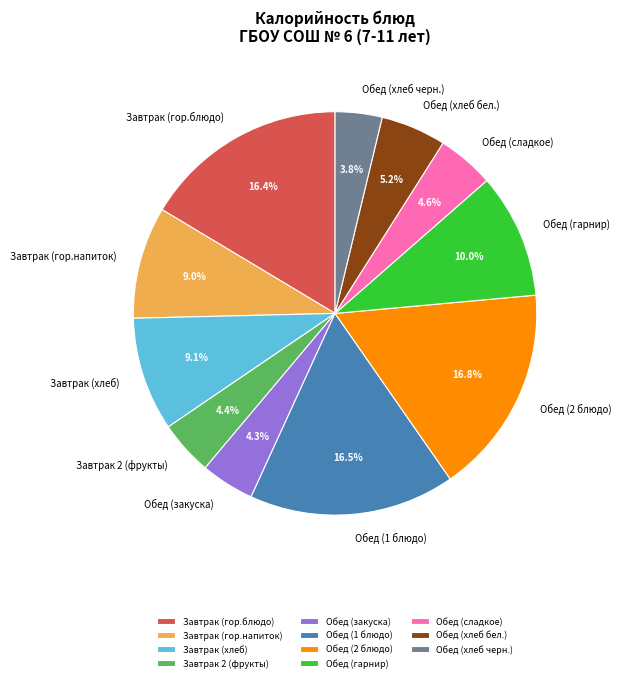

Approximately how many times larger is the value at Завтрак (гор.напиток) compared to Обед (гарнир)?

0.9